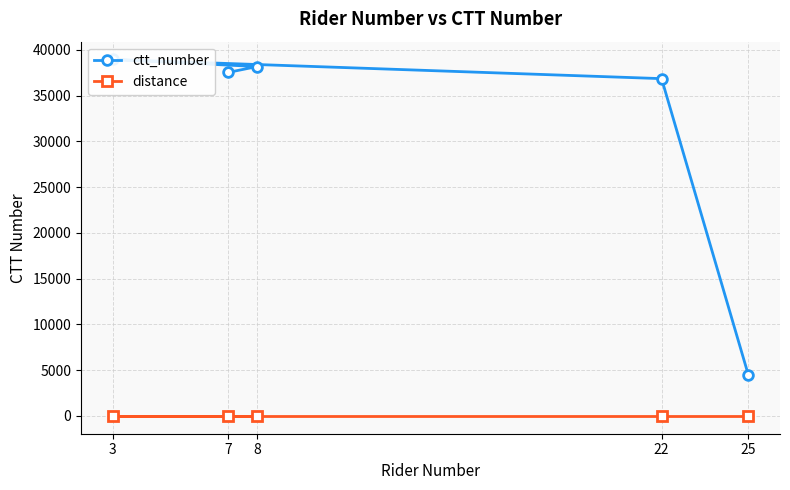

How many distinct data groups are displayed?

2